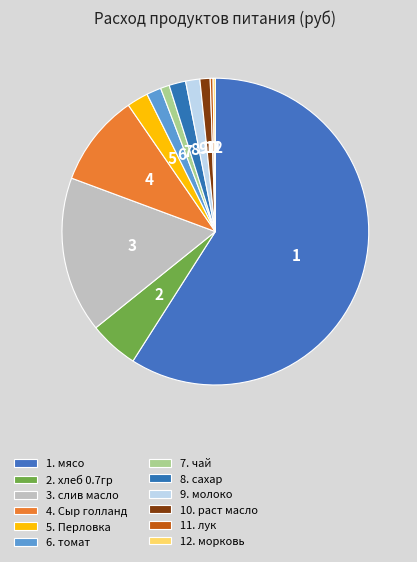

To the nearest percent, what is the difference between the largest and smallest slice percentages?

59%